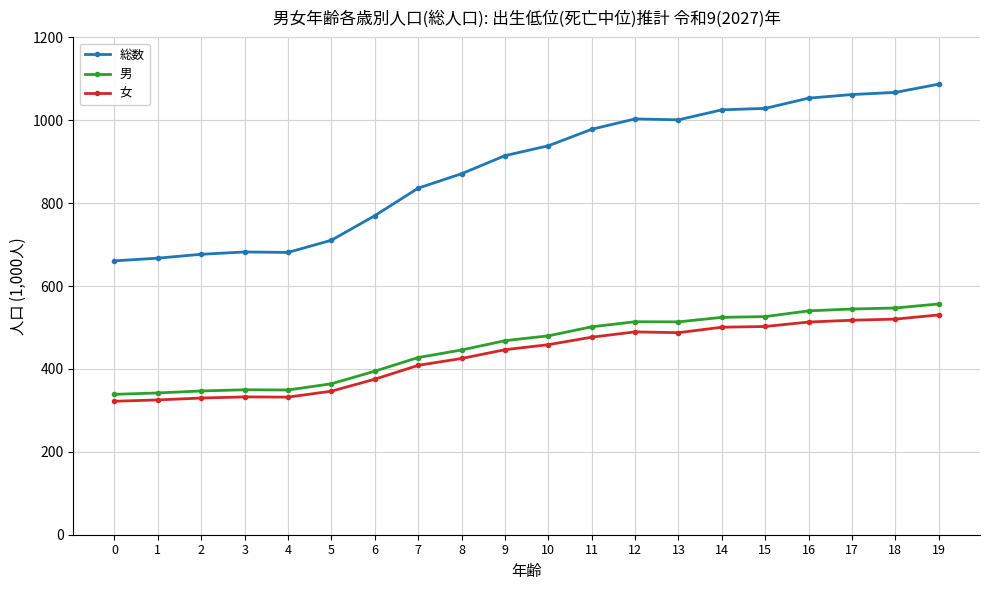

Where does the 女 series first go above 458?

10